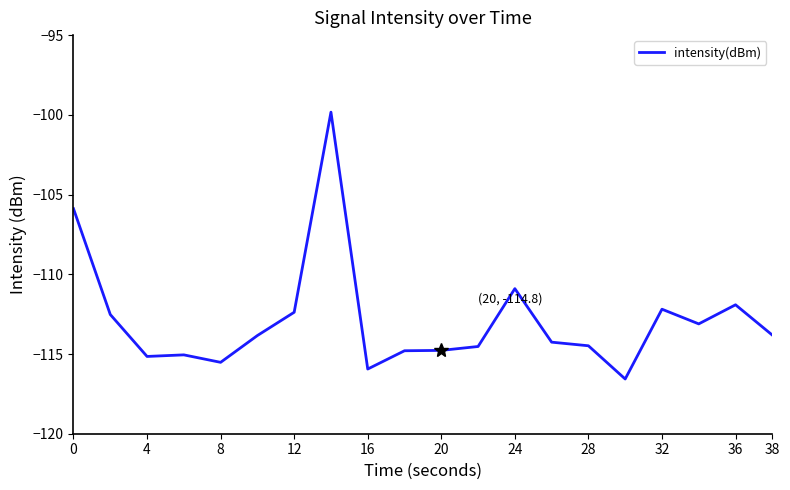

What is the smallest value displayed?

-116.6